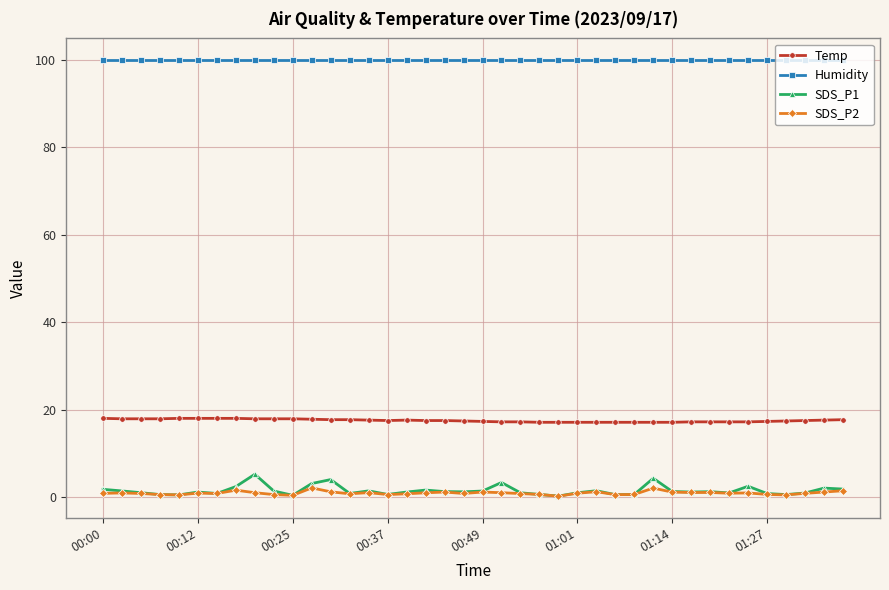

True or false: Temp and SDS_P2 cross at least once.

False